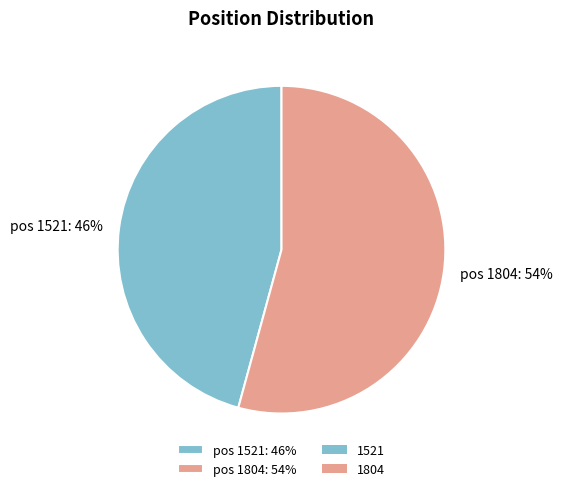

How many segments does this pie chart have?

2